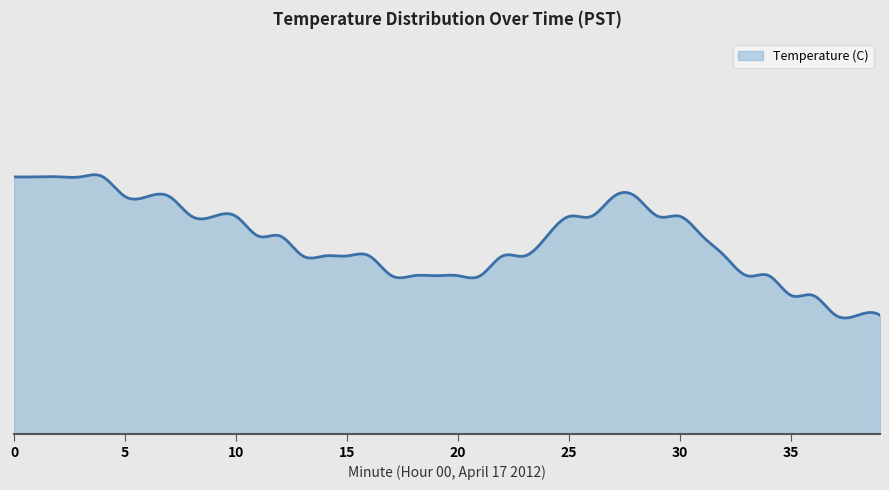

Does the chart display data point markers on the line(s)?

No